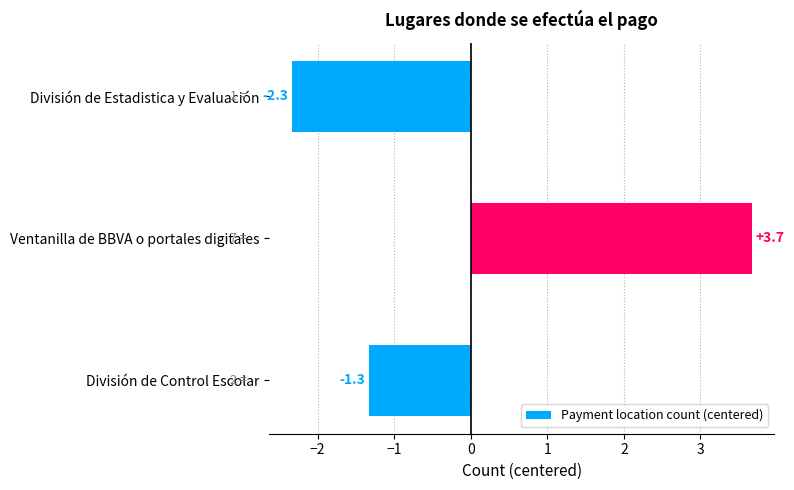

How many bars are there in total?

3